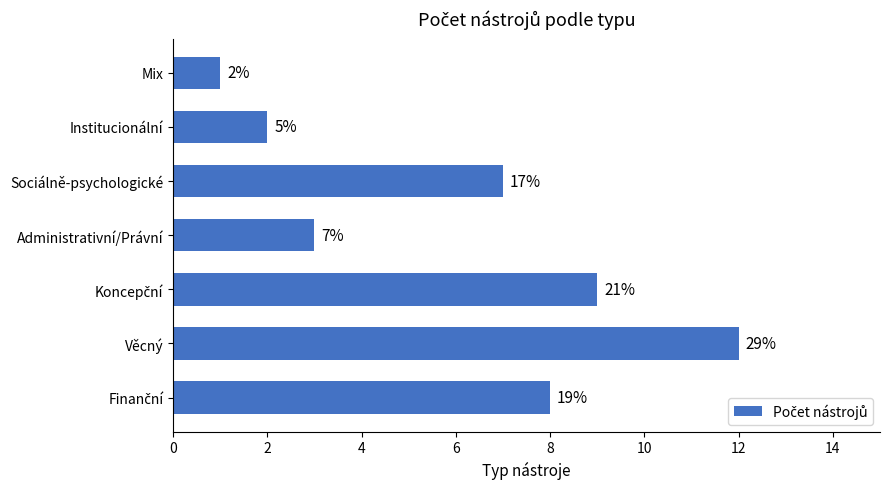

How many bars are there in total?

7